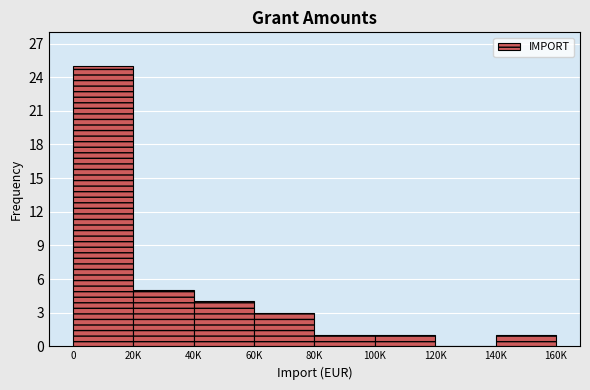

Reading right to left, list all the values displayed in this chart.

140K=1	120K=0	100K=1	80K=1	60K=3	40K=4	20K=5	0=25